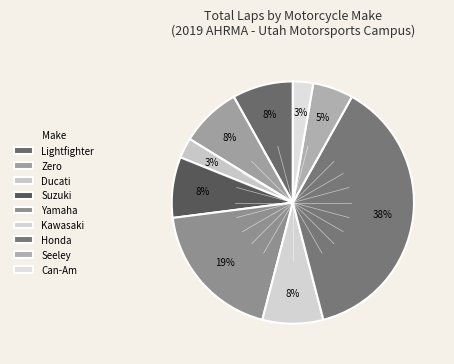

How many slices are in this pie chart?

9